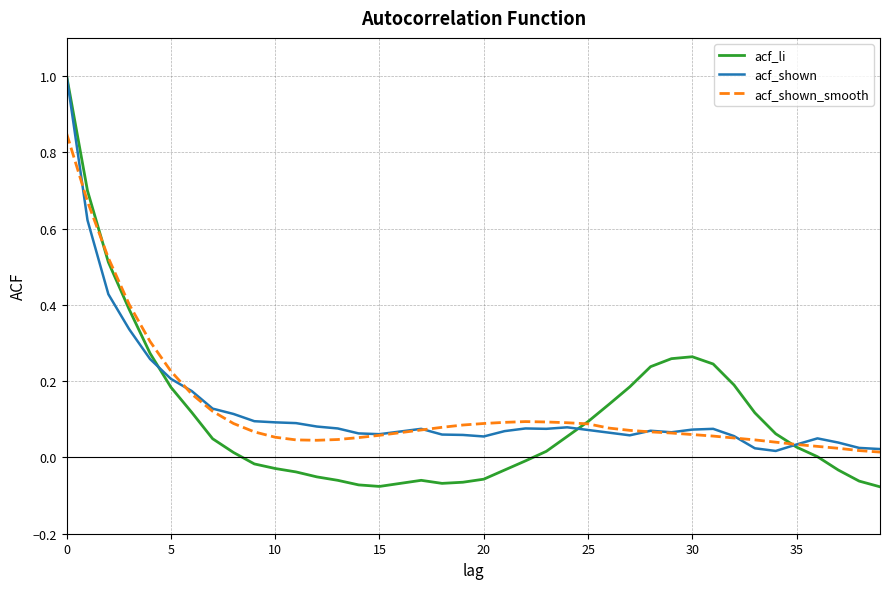

What is the greatest value displayed?

1.0